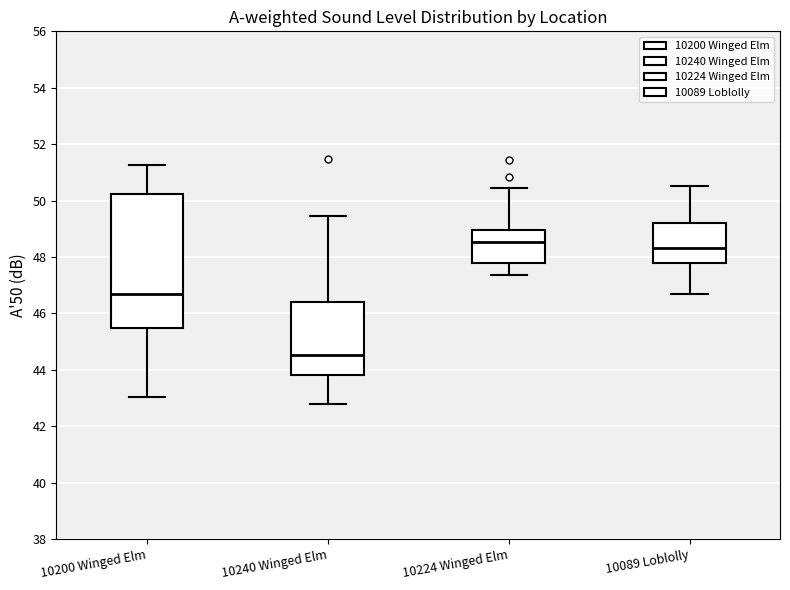

Where does the upper whisker of the box for 10240 Winged Elm end on the y-axis? The values are not printed on the chart, so give them approximately, as read against the axis.

49.4